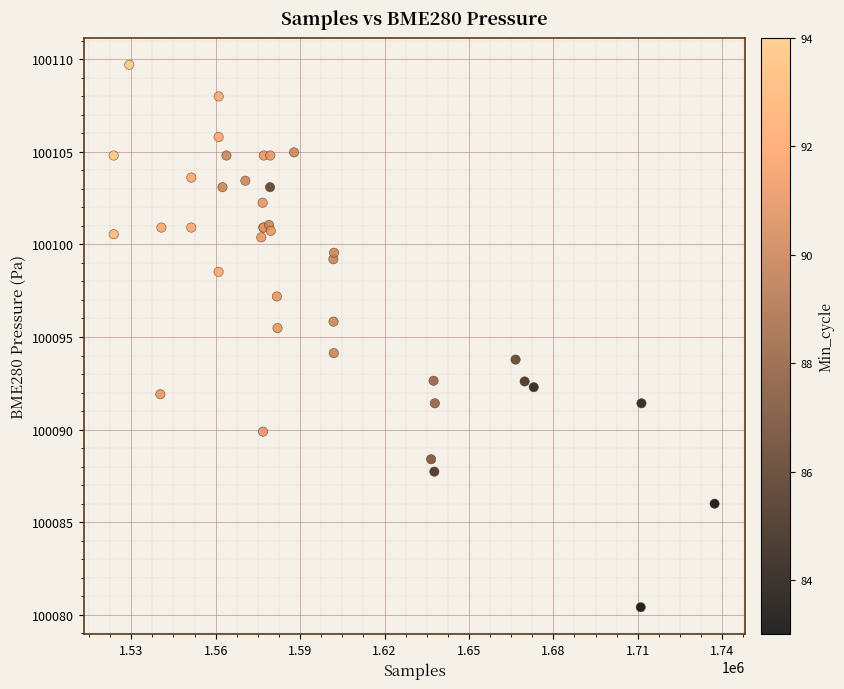

What Y value in the scatter plot is closest to 100095?

100095.5